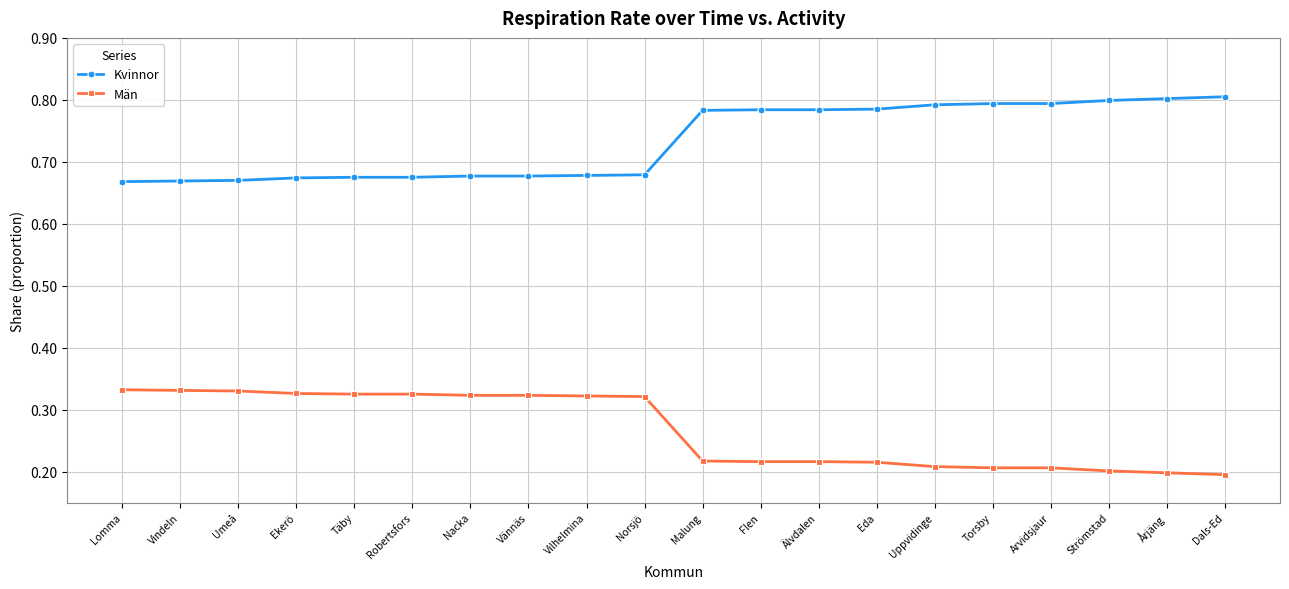

What is the label of the 2nd point from the right?

Årjäng